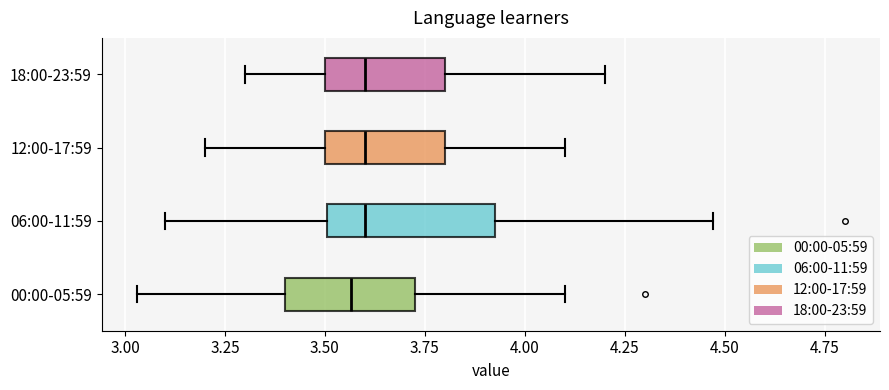

Reading bottom to top, transcribe this box plot: for each box, give where its median line is, the range the box spans, and where its two whiskers end, as read against the x-axis. The values are not printed on the chart, so give them approximately, as read against the axis.

00:00-05:59: median 3.55, box 3.40 to 3.75, whiskers 3.05 to 4.10
06:00-11:59: median 3.60, box 3.50 to 3.95, whiskers 3.10 to 4.45
12:00-17:59: median 3.60, box 3.50 to 3.80, whiskers 3.20 to 4.10
18:00-23:59: median 3.60, box 3.50 to 3.80, whiskers 3.30 to 4.20